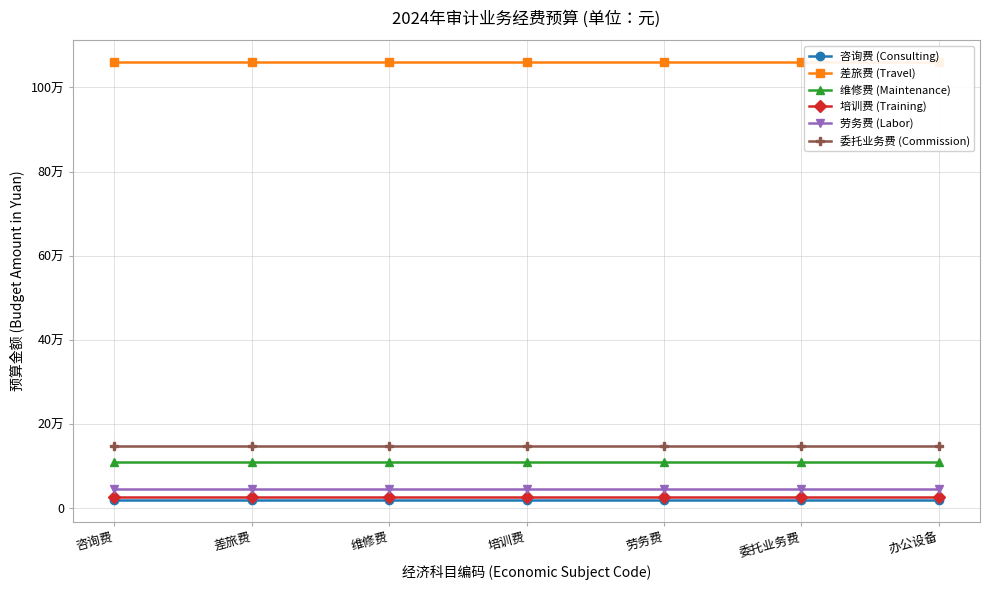

The value of 委托业务费 (Commission) at 委托业务费 is 148680. True or false?

True